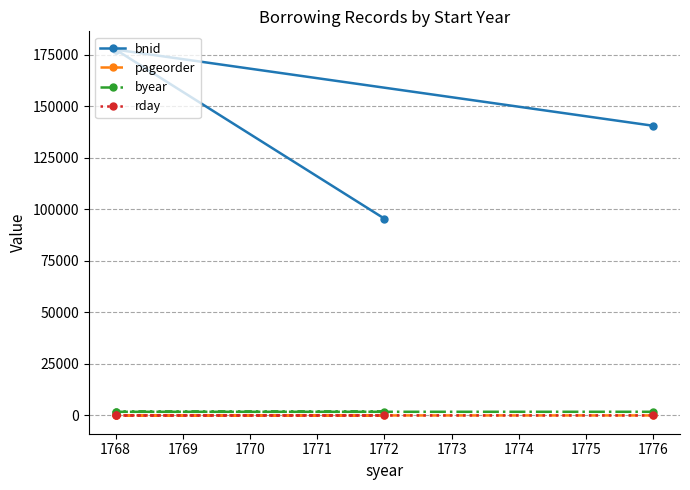

Between 1768 and 1772, which is larger?

1768